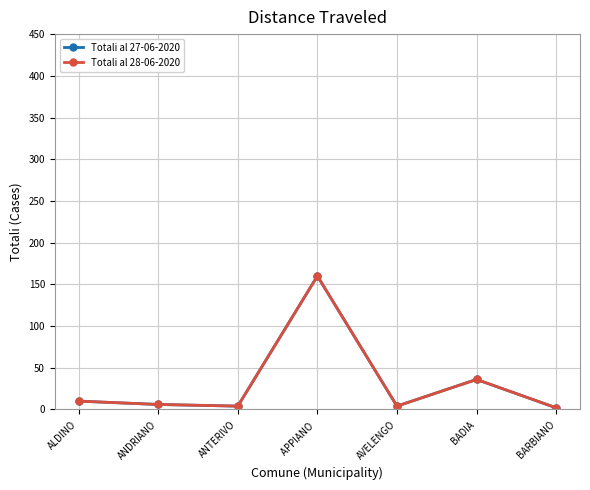

Is this an area chart (filled region under the line)?

No